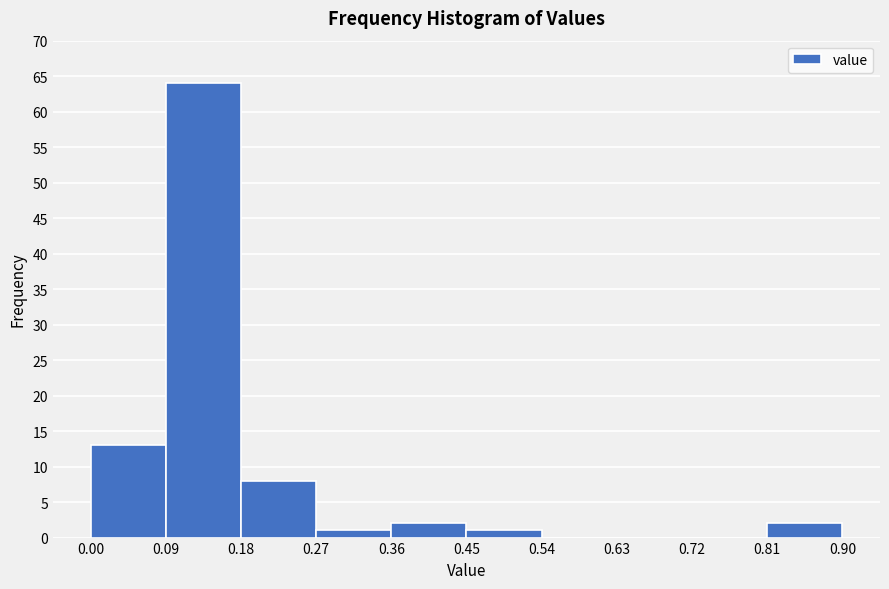

Reading left to right, list every bar in this chart as the range it spans on the x-axis followed by its height. The values are not printed on the chart, so give them approximately, as read against the axis.

0.00 to 0.09: 13
0.09 to 0.18: 64
0.18 to 0.27: 8
0.27 to 0.36: 1
0.36 to 0.45: 2
0.45 to 0.54: 1
0.54 to 0.63: 0
0.63 to 0.72: 0
0.72 to 0.81: 0
0.81 to 0.90: 2